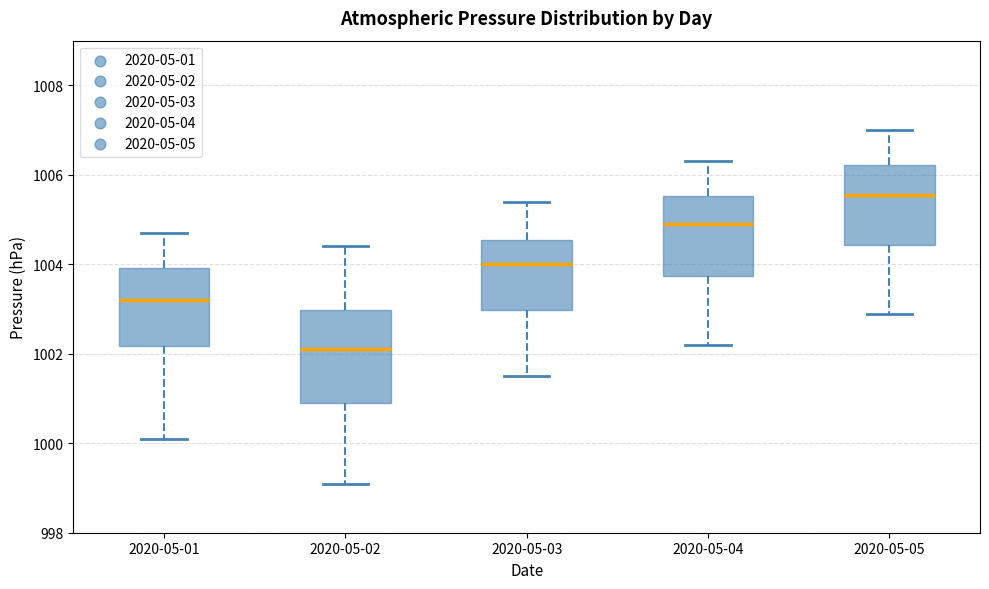

Reading left to right, transcribe this box plot: for each box, give where its median line is, the range the box spans, and where its two whiskers end, as read against the y-axis. The values are not printed on the chart, so give them approximately, as read against the axis.

2020-05-01: median 1003.2, box 1002.2 to 1004.0, whiskers 1000.2 to 1004.8
2020-05-02: median 1002.2, box 1001.0 to 1003.0, whiskers 999.2 to 1004.4
2020-05-03: median 1004.0, box 1003.0 to 1004.6, whiskers 1001.6 to 1005.4
2020-05-04: median 1005.0, box 1003.8 to 1005.6, whiskers 1002.2 to 1006.4
2020-05-05: median 1005.6, box 1004.4 to 1006.2, whiskers 1003.0 to 1007.0